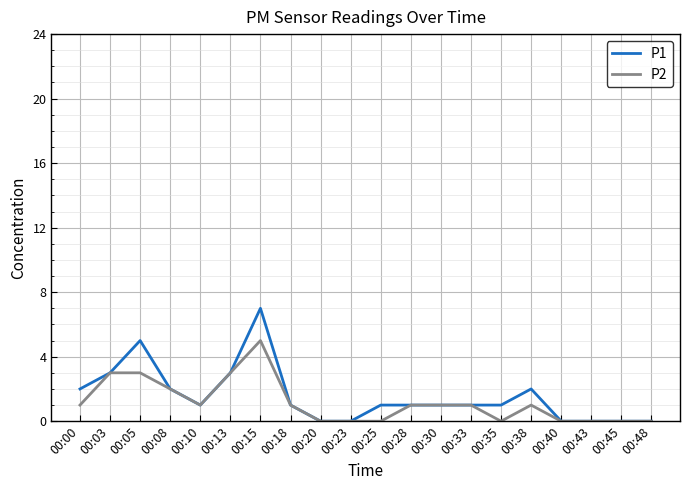

Which series has the largest range (max minus min)?

P1